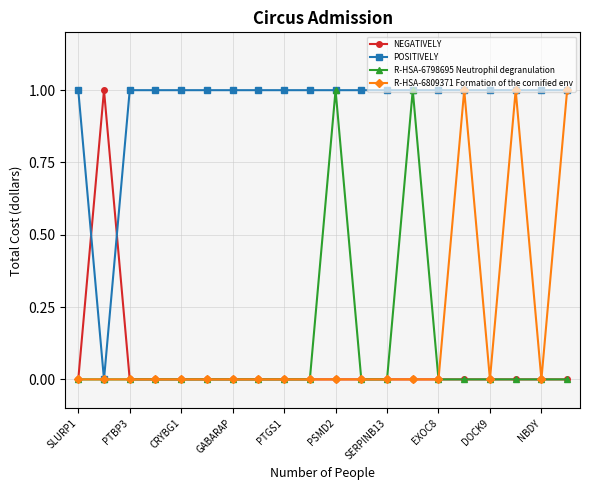

How many lines are shown in the chart?

4